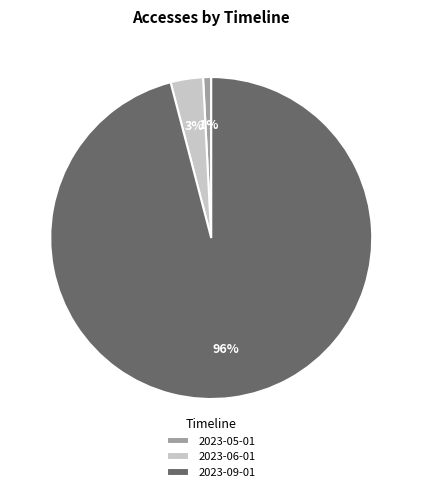

Which category accounts for the majority?

2023-09-01